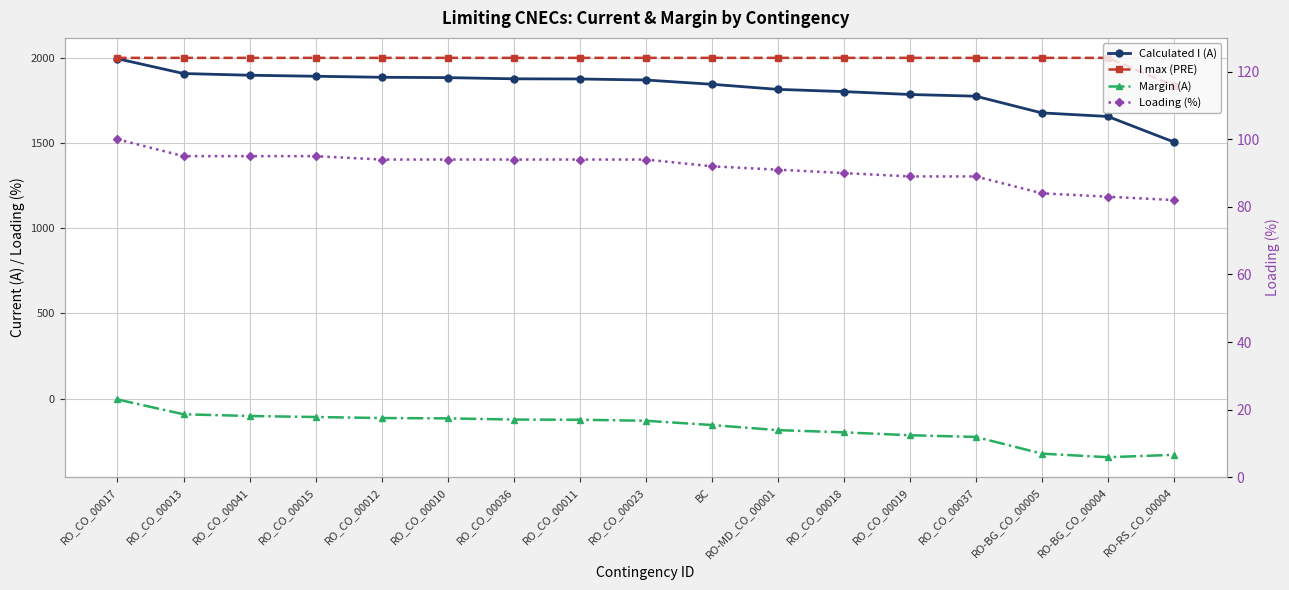

Which series has the widest spread of values?

Calculated I (A)